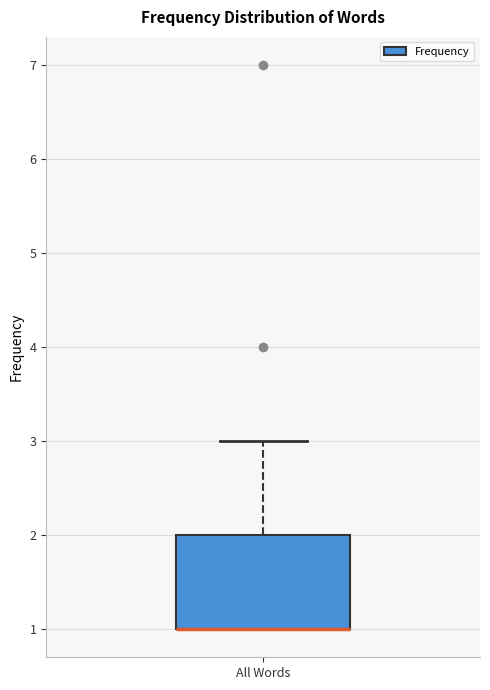

Read this box plot against the y-axis: the position of the median line, the range covered by the box, and the ends of both whiskers. The values are not printed on the chart, so give them approximately, as read against the axis.

median 1 (drawn on the box's lower edge), box 1 to 2, whiskers 1 to 3